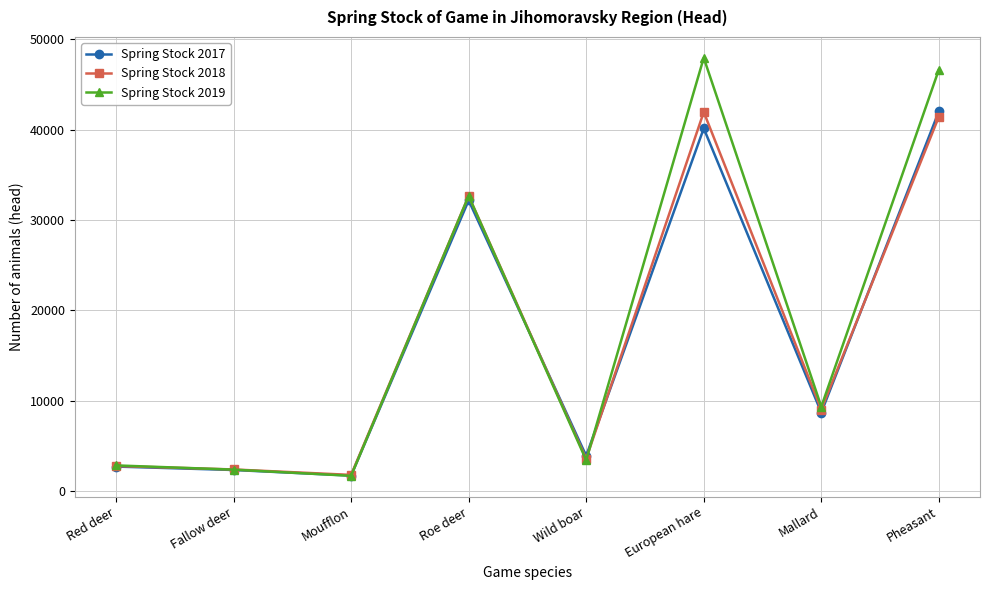

What is the greatest value displayed?

47927